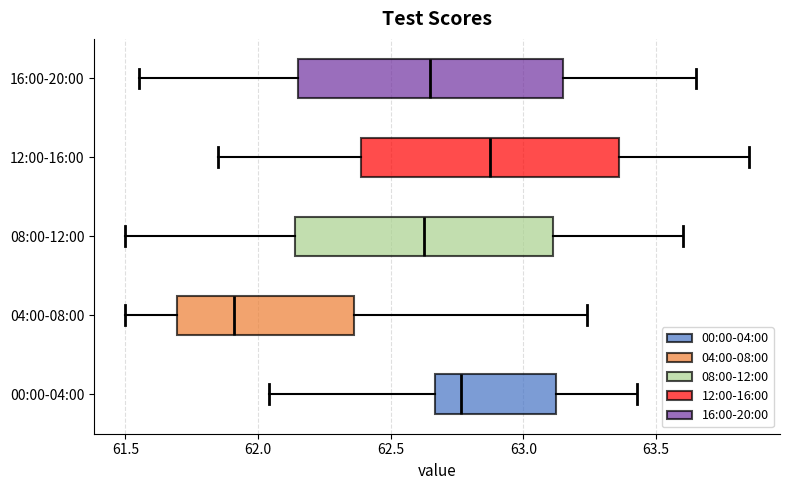

Where is the right edge of the box for 04:00-08:00 on the x-axis? The values are not printed on the chart, so give them approximately, as read against the axis.

62.35